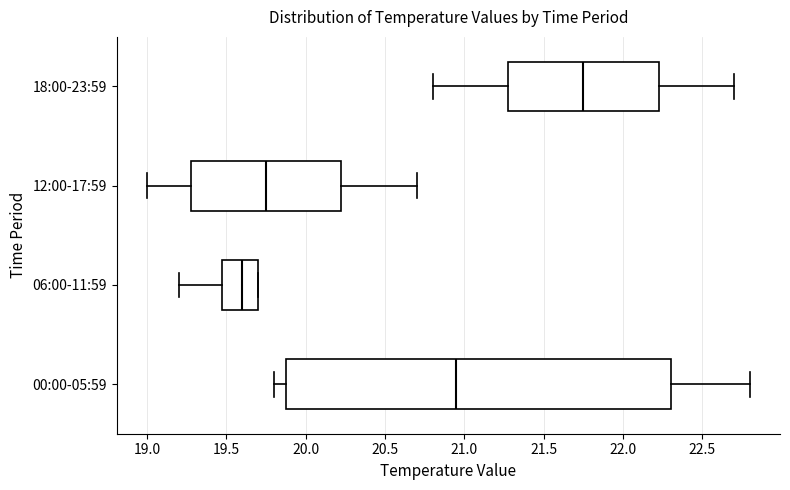

Reading bottom to top, transcribe this box plot: for each box, give where its median line is, the range the box spans, and where its two whiskers end, as read against the x-axis. The values are not printed on the chart, so give them approximately, as read against the axis.

00:00-05:59: median 20.95, box 19.90 to 22.30, whiskers 19.80 to 22.80
06:00-11:59: median 19.60, box 19.50 to 19.70, whiskers 19.20 to 19.70
12:00-17:59: median 19.75, box 19.30 to 20.25, whiskers 19.00 to 20.70
18:00-23:59: median 21.75, box 21.30 to 22.25, whiskers 20.80 to 22.70